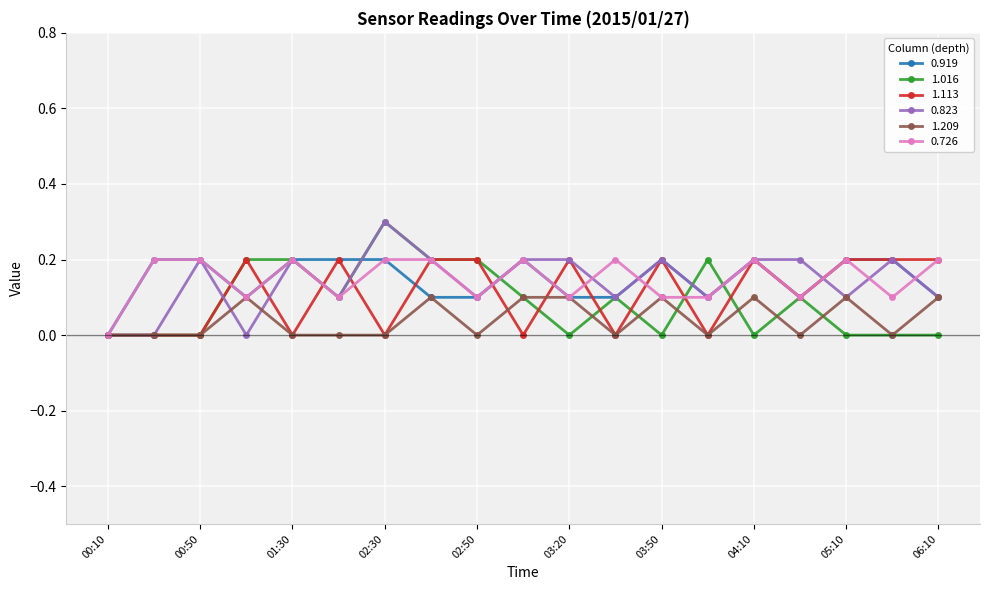

What are all the series names shown in the legend?

0.919, 1.016, 1.113, 0.823, 1.209, 0.726